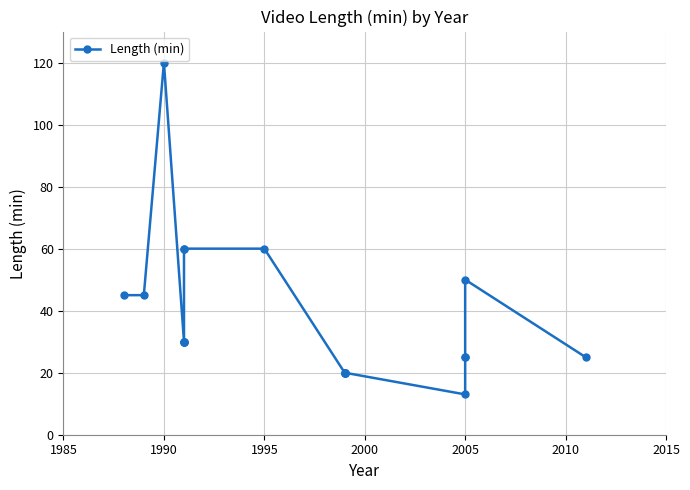

Does the chart have visible grid lines?

Yes